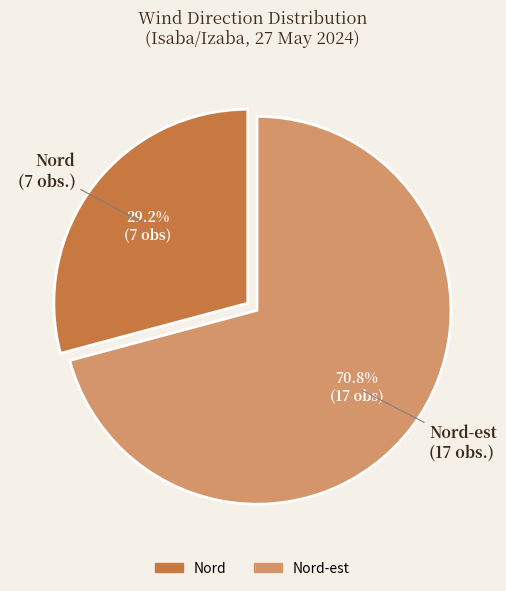

Is there any slice that represents more than half of the pie?

Yes